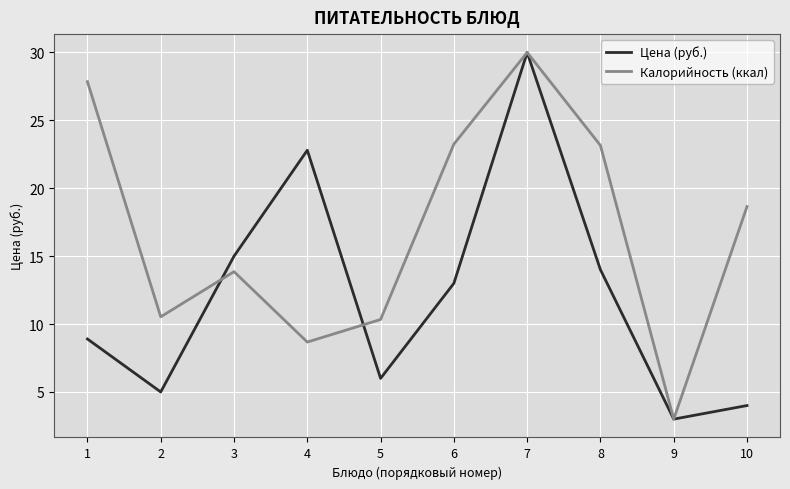

What is the average value of the Цена (руб.) series?

12.2